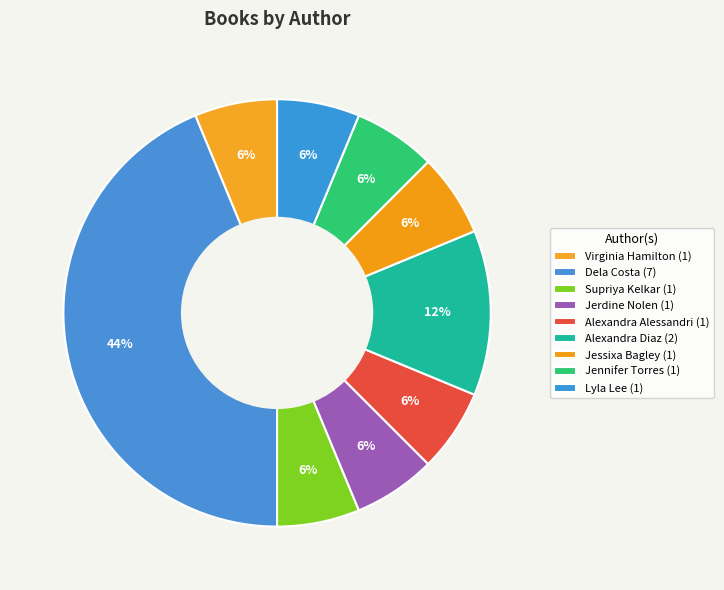

To the nearest percent, what is the average slice percentage?

11%